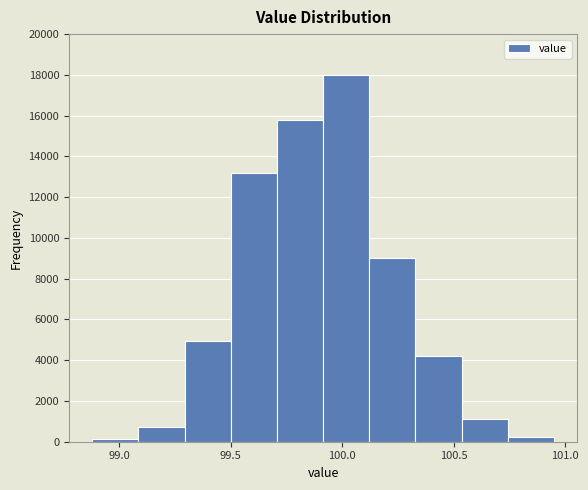

Reading left to right, transcribe this chart: for each bar, give the range it covers on the x-axis and its height. Neither the bar edges nor the heights are printed on the chart, so give them approximately, as read against the axes.

98.90 to 99.10: under 200
99.10 to 99.30: 800
99.30 to 99.50: 5000
99.50 to 99.70: 13200
99.70 to 99.90: 15800
99.90 to 100.10: 18000
100.10 to 100.35: 9000
100.35 to 100.55: 4200
100.55 to 100.75: 1200
100.75 to 100.95: 200